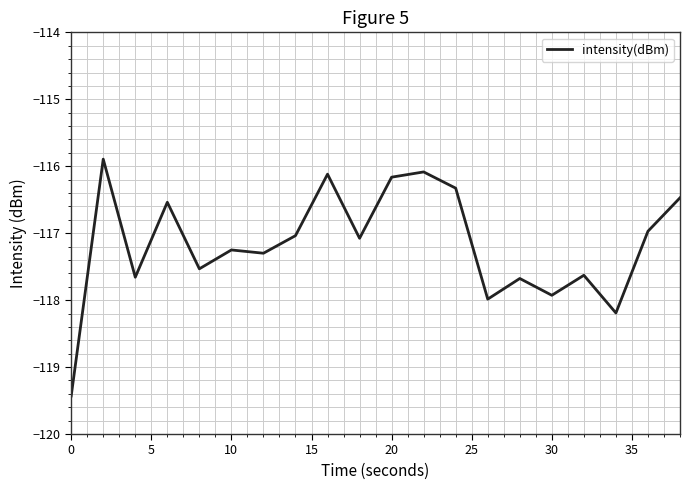

What is the difference between the maximum and minimum values?

3.5